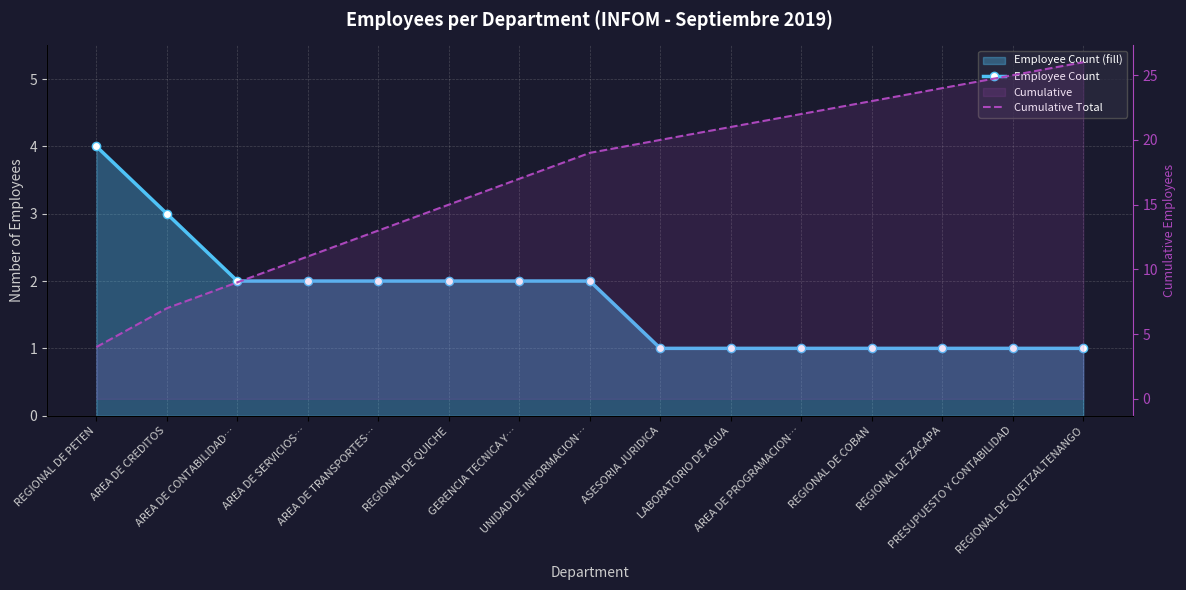

Does the chart have visible grid lines?

Yes